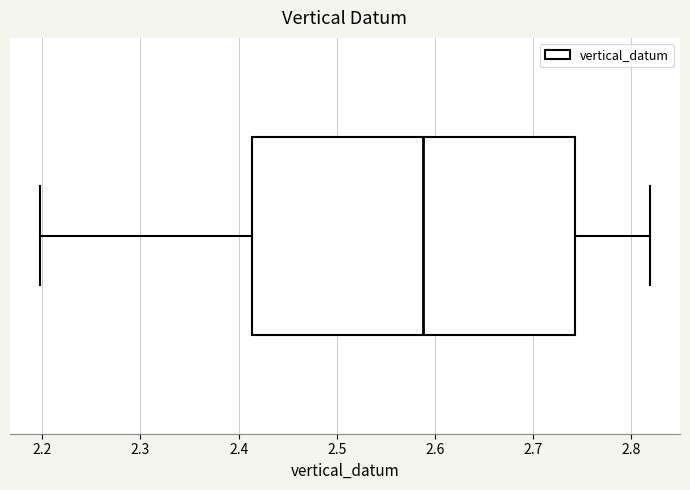

Transcribe this box plot: give where the median line is, the range the box spans, and where the two whiskers end, as read against the x-axis. The values are not printed on the chart, so give them approximately, as read against the axis.

median 2.59, box 2.41 to 2.74, whiskers 2.20 to 2.82